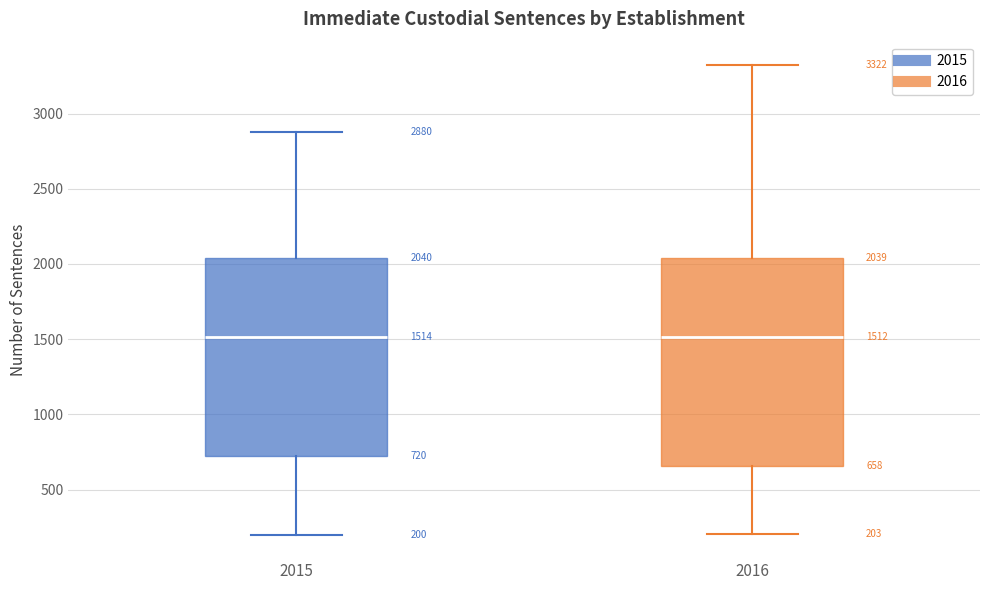

Comparing the boxes themselves (not the whiskers), which one is the tallest?

2016